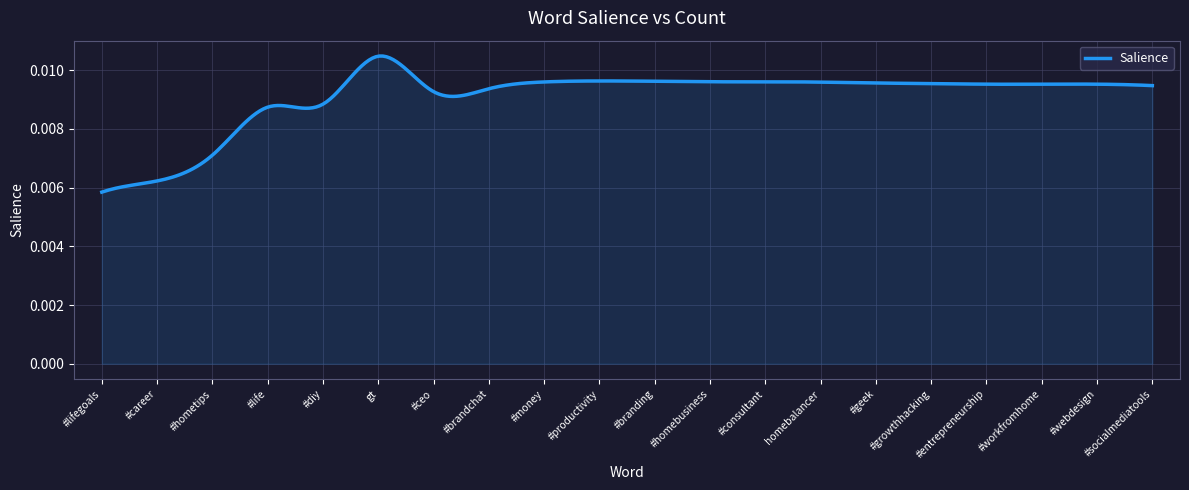

List the labels in order of value, smallest first.

#lifegoals, #career, #hometips, #life, #diy, #ceo, #brandchat, #socialmediatools, #entrepreneurship, #workfromhome, #webdesign, #growthhacking, #geek, homebalancer, #money, #homebusiness, #consultant, #branding, #productivity, gt